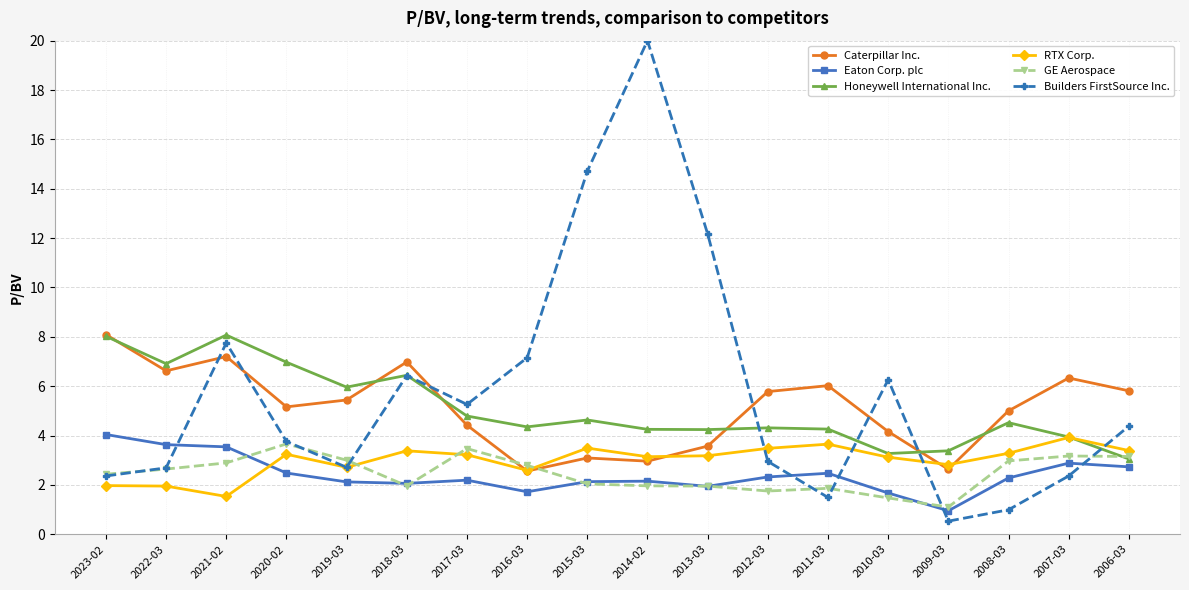

Where is the first local maximum for Caterpillar Inc.?

2021-02